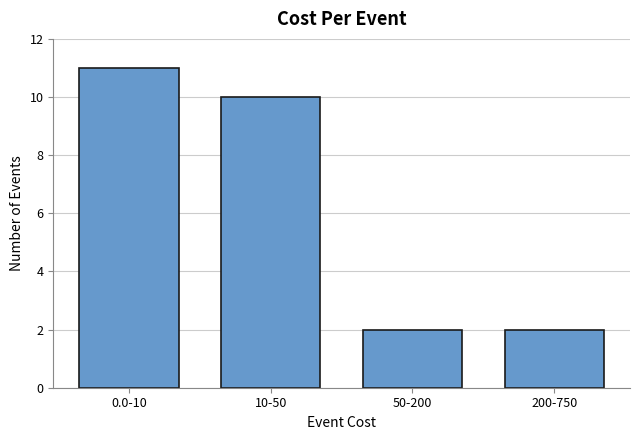

Reading left to right, what are all the values shown in this chart?

11	10	2	2